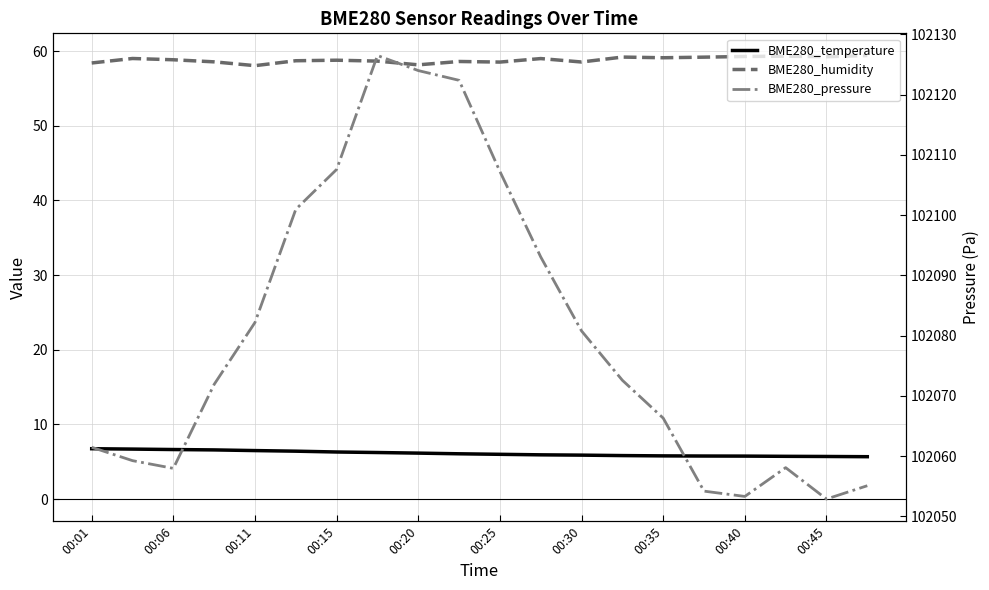

Where does the BME280_temperature series first go above 6?

00:01